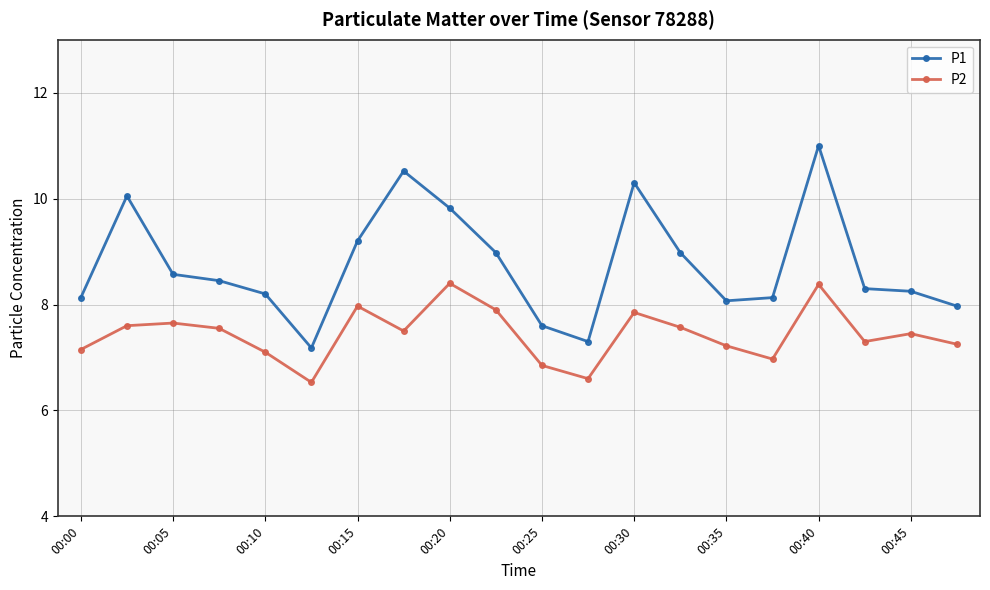

List the series in order of their peak value, highest first.

P1, P2